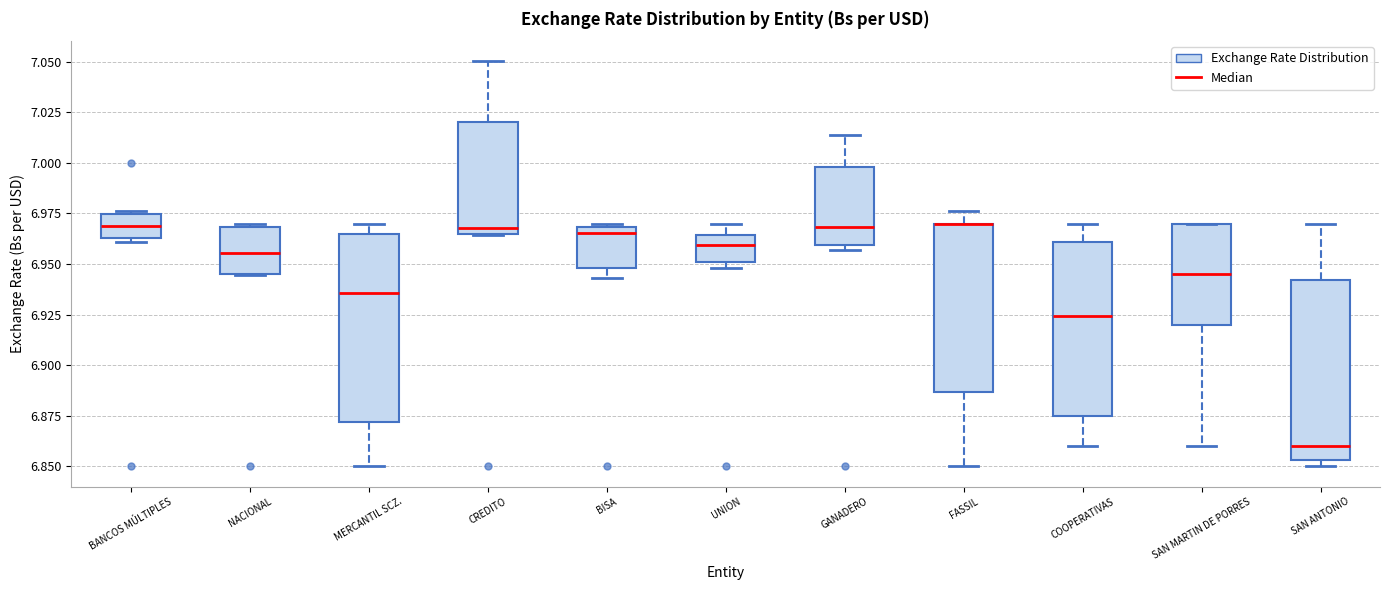

Reading left to right, transcribe this box plot: for each box, give where its median line is, the range the box spans, and where its two whiskers end, as read against the y-axis. The values are not printed on the chart, so give them approximately, as read against the axis.

BANCOS MÚLTIPLES: median 6.970, box 6.965 to 6.975, whiskers 6.960 to 6.975 (just above the box's upper edge)
NACIONAL: median 6.955, box 6.945 to 6.970, whiskers 6.945 to 6.970
MERCANTIL SCZ.: median 6.935, box 6.870 to 6.965, whiskers 6.850 to 6.970
CREDITO: median 6.970, box 6.965 to 7.020, whiskers 6.965 to 7.050
BISA: median 6.965, box 6.950 to 6.970, whiskers 6.945 to 6.970
UNION: median 6.960, box 6.950 to 6.965, whiskers 6.950 (just below the box's lower edge) to 6.970
GANADERO: median 6.970, box 6.960 to 7.000, whiskers 6.955 to 7.015
FASSIL: median 6.970 (drawn on the box's upper edge), box 6.885 to 6.970, whiskers 6.850 to 6.975
COOPERATIVAS: median 6.925, box 6.875 to 6.960, whiskers 6.860 to 6.970
SAN MARTIN DE PORRES: median 6.945, box 6.920 to 6.970, whiskers 6.860 to 6.970
SAN ANTONIO: median 6.860, box 6.855 to 6.940, whiskers 6.850 to 6.970